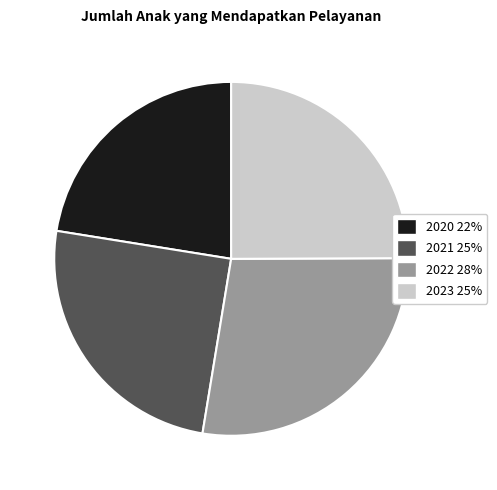

Which slice is the largest?

2022